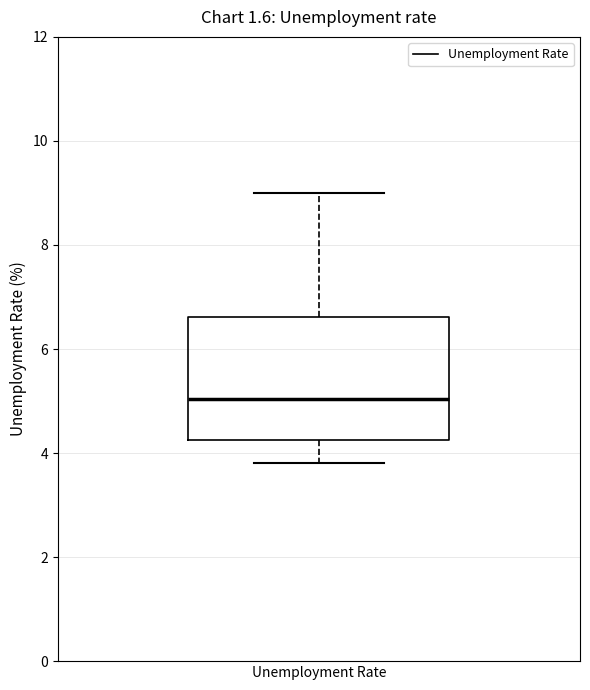

Transcribe this box plot: give where the median line is, the range the box spans, and where the two whiskers end, as read against the y-axis. The values are not printed on the chart, so give them approximately, as read against the axis.

median 5.0, box 4.2 to 6.6, whiskers 3.8 to 9.0